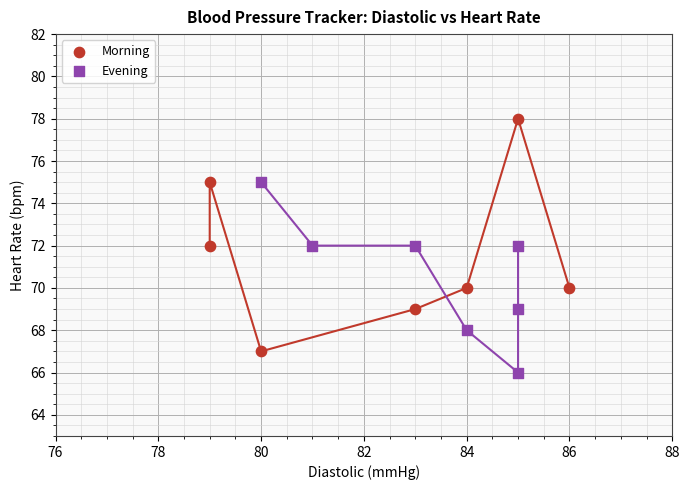

Which series contains the lowest Y value?

Evening